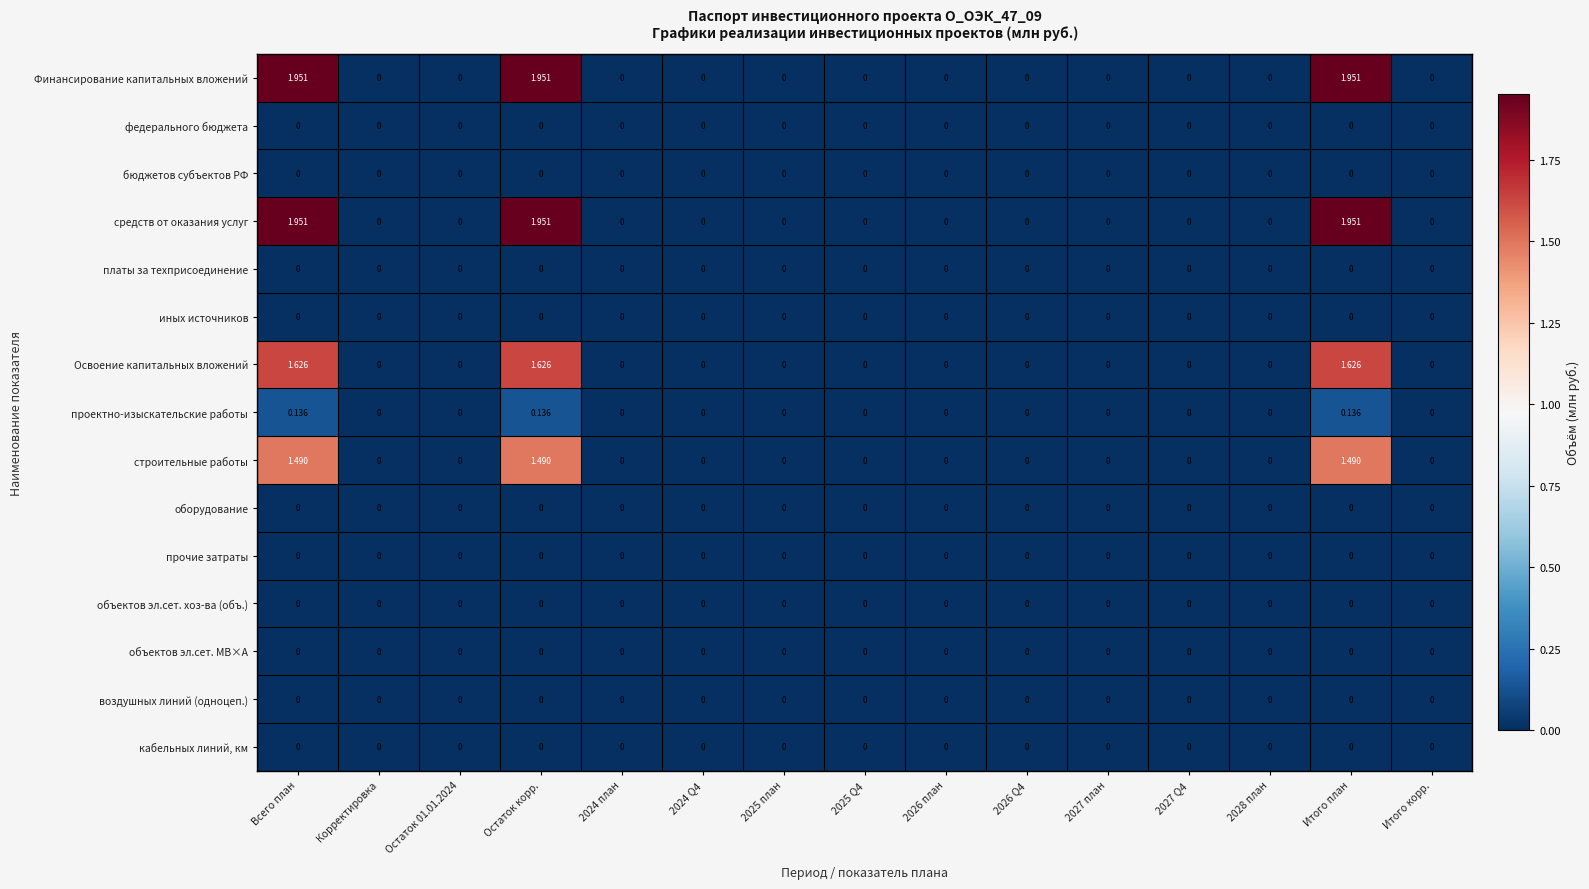

Is the value of средств от оказания услуг at Всего план greater than the value of объектов эл.сет. хоз-ва (объ.) at Остаток 01.01.2024?

Yes